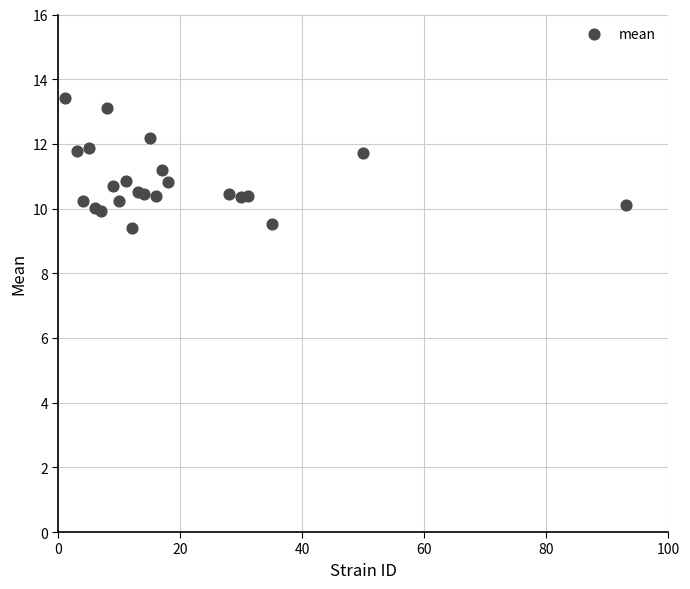

What is the range of Y values (max minus min)?

4.0